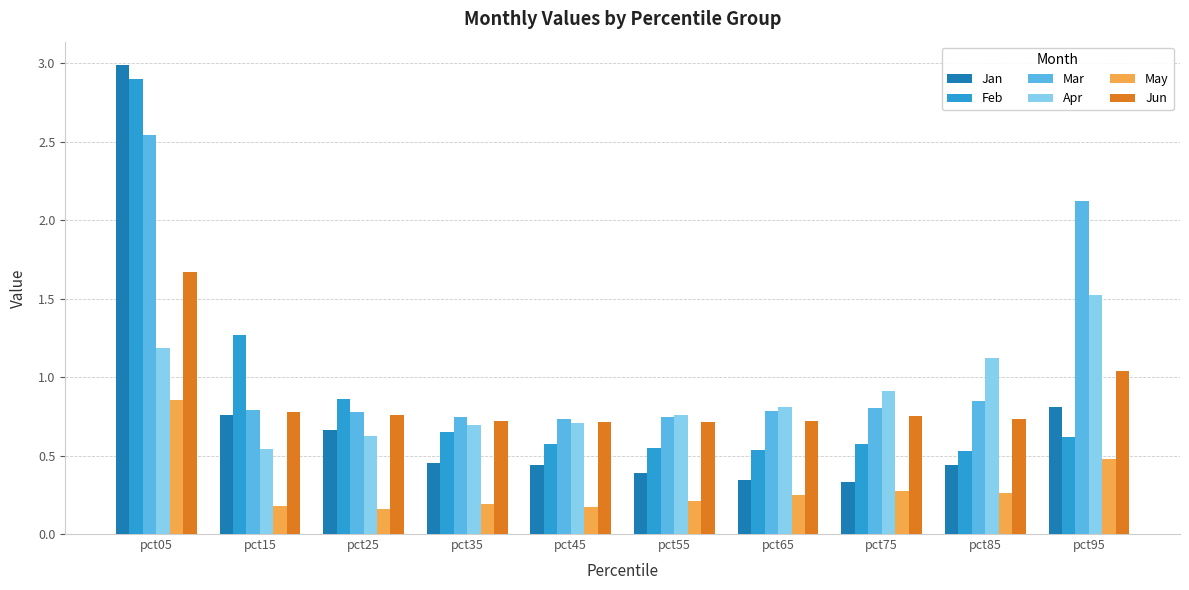

At which category does the chart reach its peak across all series?

pct05